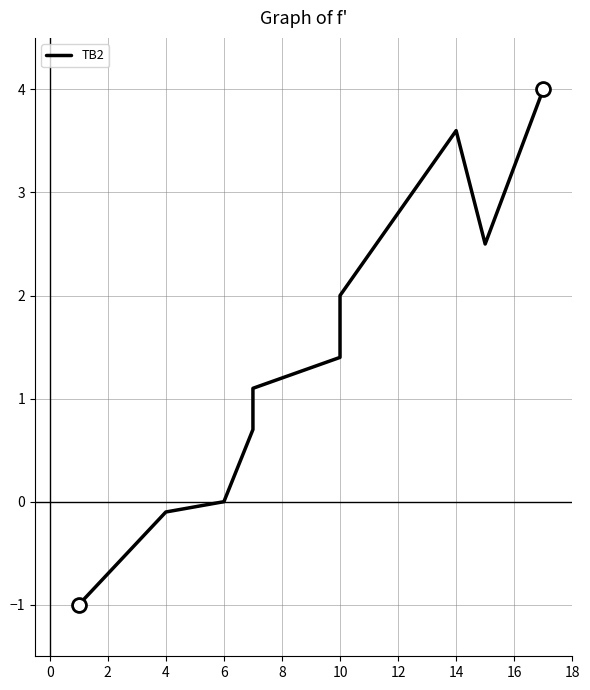

Count the number of categories in the chart.

12